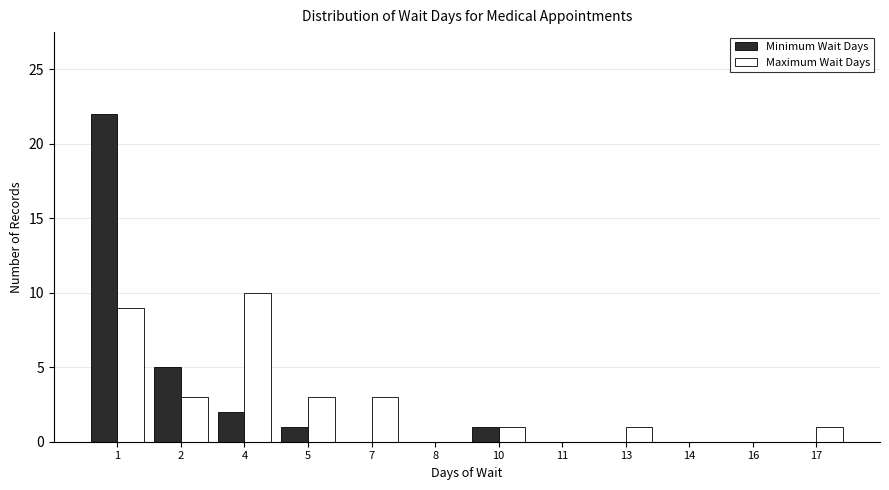

Reading left to right, what are all the values shown in this chart?

Minimum Wait Days: 1=22	2=5	4=2	5=1	7=0	8=0	10=1	11=0	13=0	14=0	16=0	17=0
Maximum Wait Days: 1=9	2=3	4=10	5=3	7=3	8=0	10=1	11=0	13=1	14=0	16=0	17=1